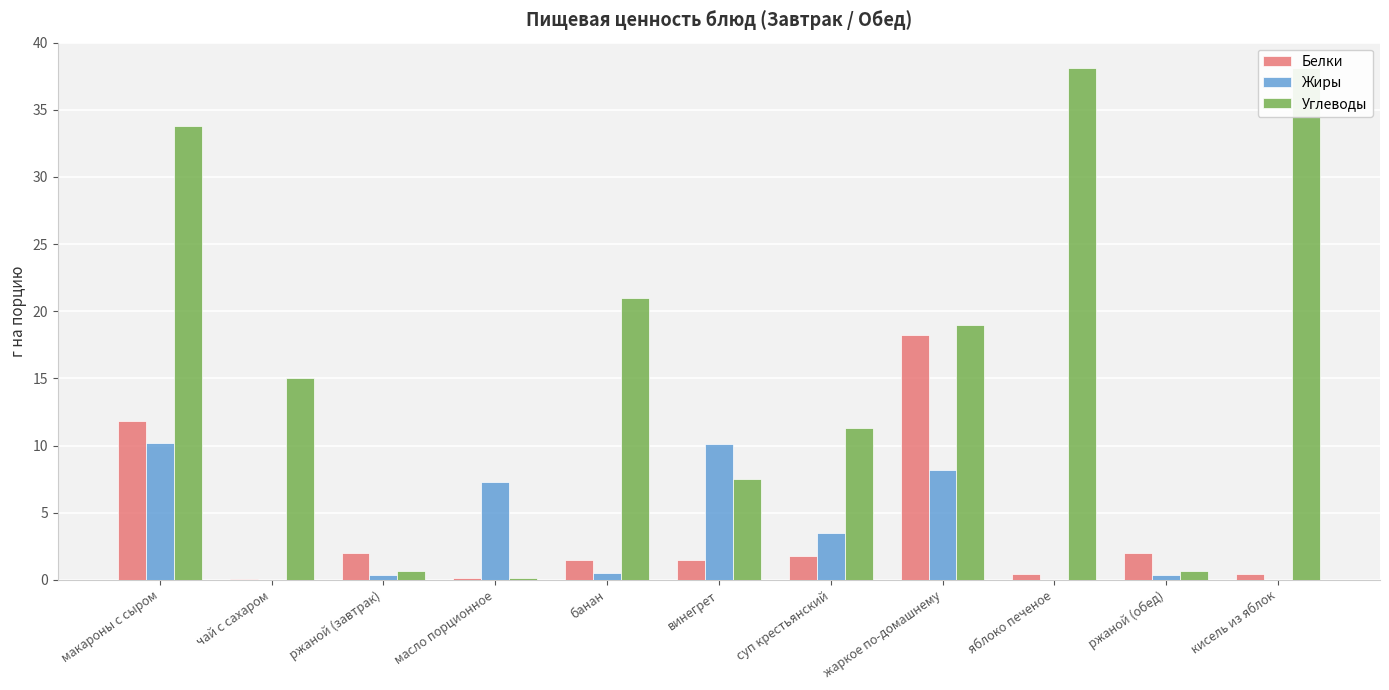

How many distinct data groups are displayed?

3